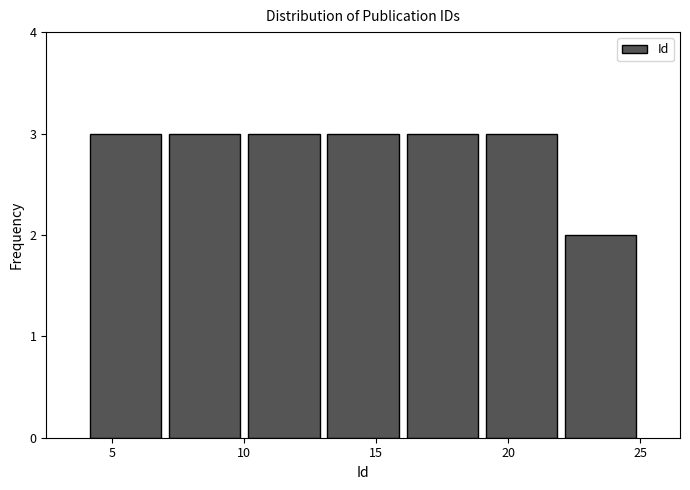

Reading left to right, list every bar in this chart as the range it spans on the x-axis followed by its height. The values are not printed on the chart, so give them approximately, as read against the axis.

4 to 7: 3
7 to 10: 3
10 to 13: 3
13 to 16: 3
16 to 19: 3
19 to 22: 3
22 to 25: 2